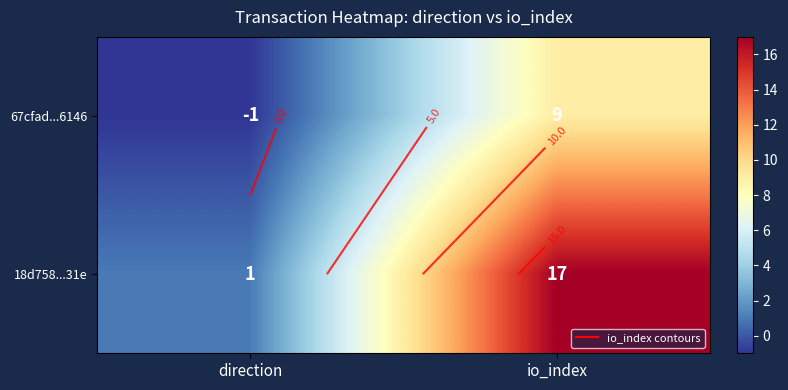

Which series has the largest total across all categories?

18d758...31e